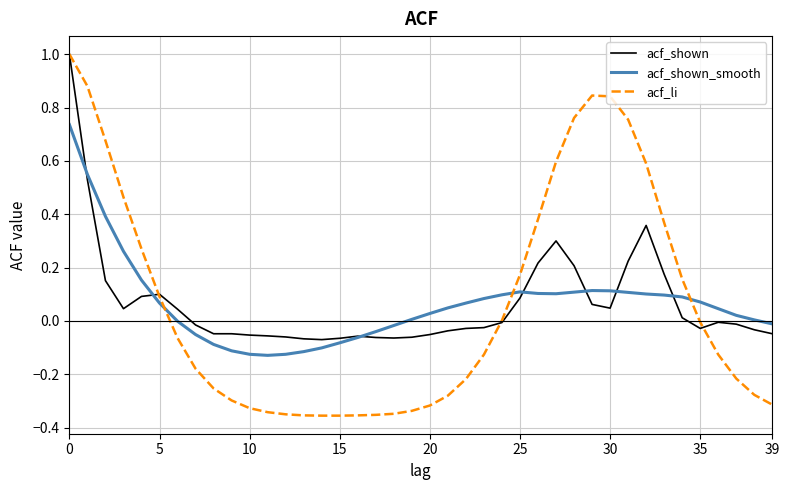

What is the sum of all acf_shown values?

2.7